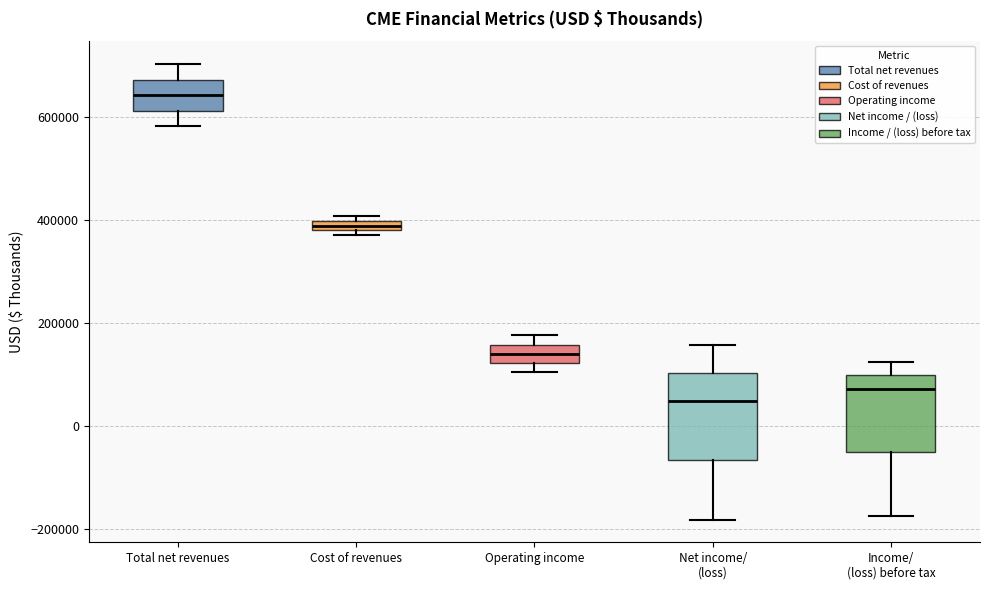

Which box has the highest median line?

Total net revenues